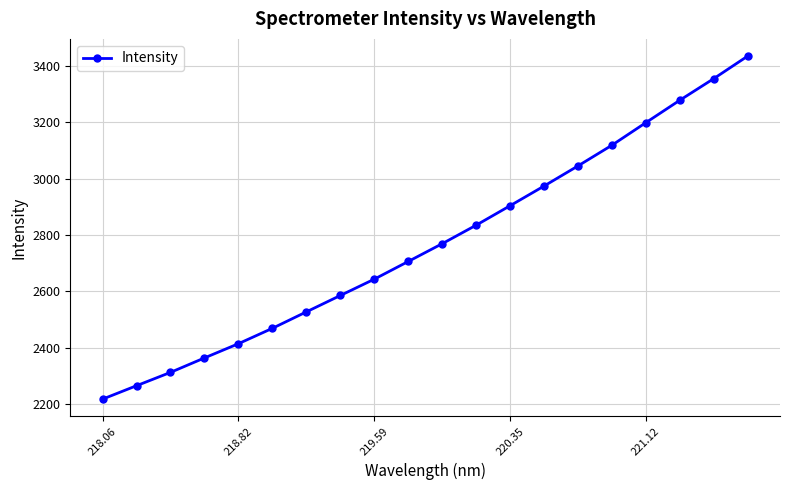

What is the sum of all values?

55420.5